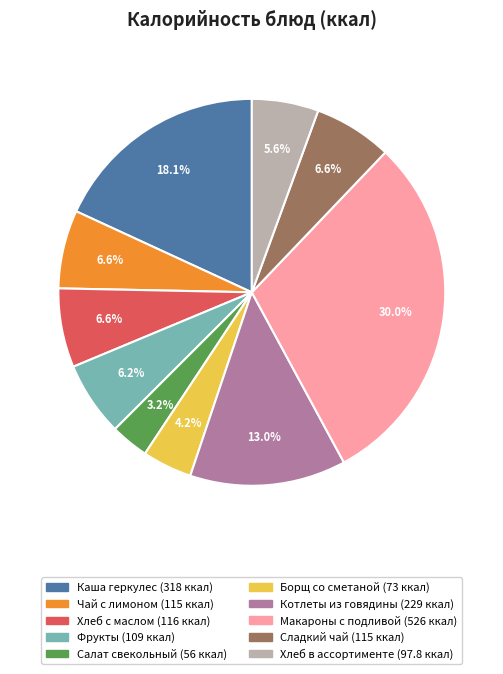

The Хлеб в ассортименте slice represents 1% of the pie. True or false?

False